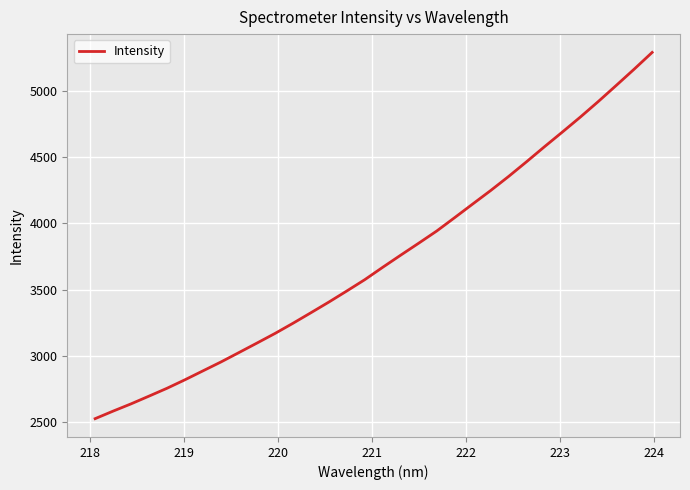

What is the smallest value displayed?

2524.2